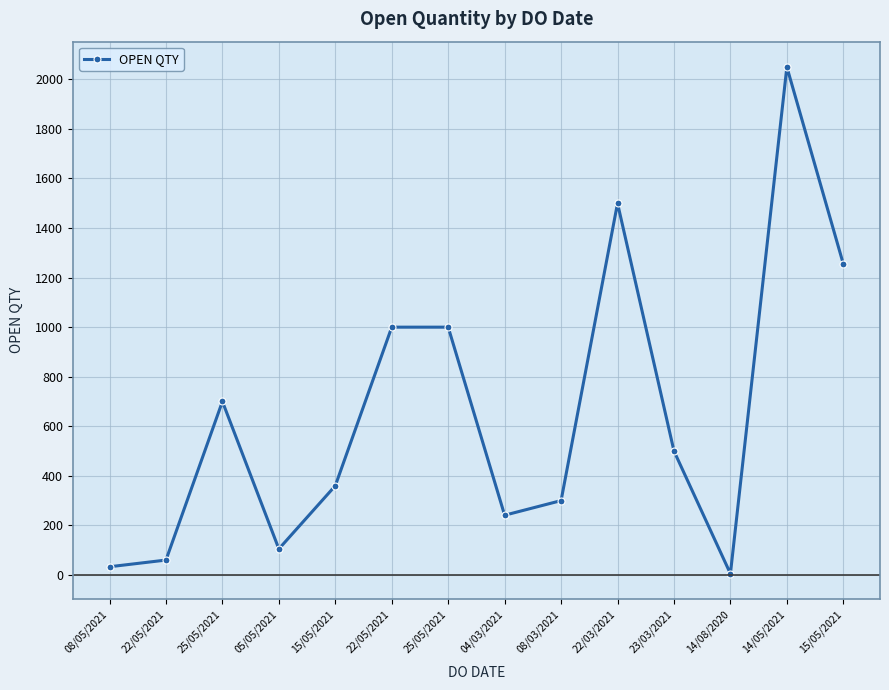

List the labels in order of value, largest first.

14/05/2021, 22/03/2021, 15/05/2021, 22/05/2021, 25/05/2021, 25/05/2021, 23/03/2021, 15/05/2021, 08/03/2021, 04/03/2021, 05/05/2021, 22/05/2021, 08/05/2021, 14/08/2020